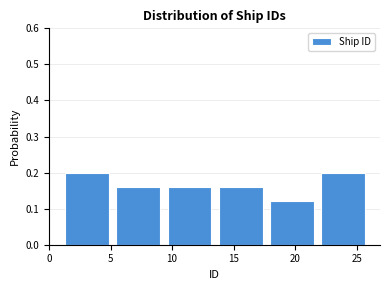

What is the height of the bar covering 17.5 to 22.0 on the x-axis? Neither the bar edges nor the heights are printed on the chart, so give them approximately, as read against the axes.

0.12